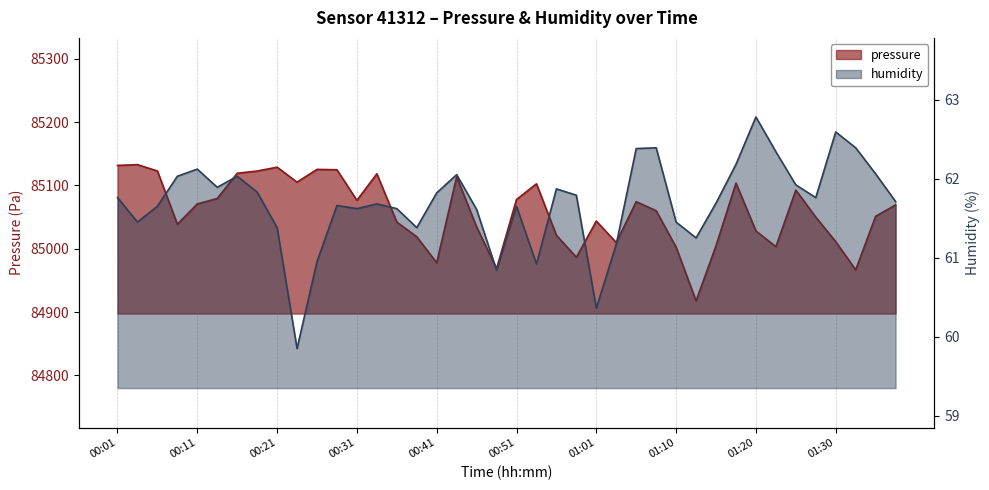

Reading left to right, list all the values displayed in this chart.

pressure: 00:01=85131.5	00:04=85132.8	00:06=85122.7	00:09=85038.8	00:11=85070.8	00:14=85079.3	00:16=85119.1	00:19=85122.6	00:21=85128.7	00:24=85105.1	00:26=85125.2	00:28=85124.7	00:31=85076.4	00:33=85118.3	00:36=85042.1	00:38=85018.9	00:41=84977.9	00:43=85113.6	00:46=85034.5	00:48=84968.7	00:51=85077.8	00:53=85102.5	00:56=85021.2	00:58=84986.6	01:01=85043.6	01:03=85009.8	01:05=85074.3	01:08=85060.0	01:10=85002.4	01:13=84917.7	01:15=85004.8	01:18=85103.6	01:20=85028.1	01:23=85003.3	01:25=85092.6	01:28=85049.9	01:30=85011.2	01:33=84966.8	01:35=85051.2	01:38=85069.1
humidity: 00:01=61.8	00:04=61.5	00:06=61.6	00:09=62.0	00:11=62.1	00:14=61.9	00:16=62.0	00:19=61.8	00:21=61.4	00:24=59.9	00:26=61.0	00:28=61.7	00:31=61.6	00:33=61.7	00:36=61.6	00:38=61.4	00:41=61.8	00:43=62.0	00:46=61.6	00:48=60.8	00:51=61.6	00:53=60.9	00:56=61.9	00:58=61.8	01:01=60.4	01:03=61.2	01:05=62.4	01:08=62.4	01:10=61.5	01:13=61.2	01:15=61.7	01:18=62.2	01:20=62.8	01:23=62.3	01:25=61.9	01:28=61.8	01:30=62.6	01:33=62.4	01:35=62.1	01:38=61.7